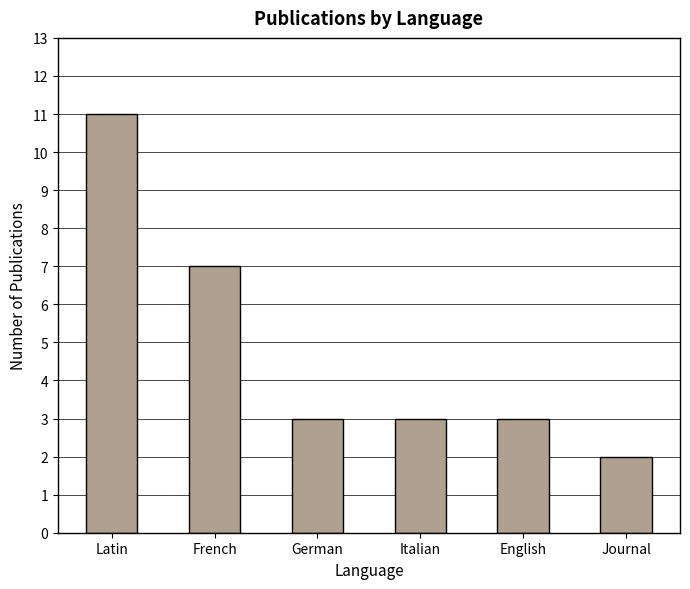

Approximately how many times larger is the value at English compared to German?

1.0